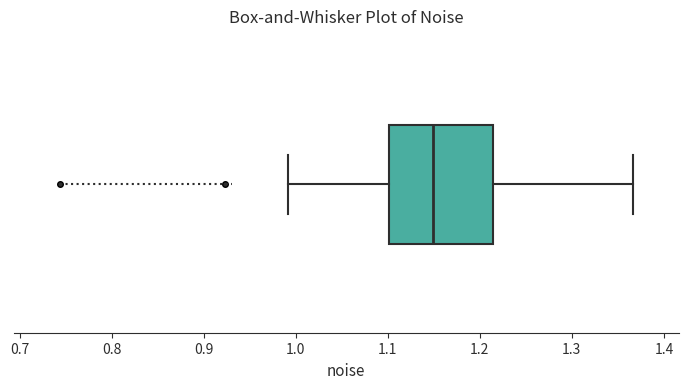

Where does the right whisker of the box end on the x-axis? The values are not printed on the chart, so give them approximately, as read against the axis.

1.37